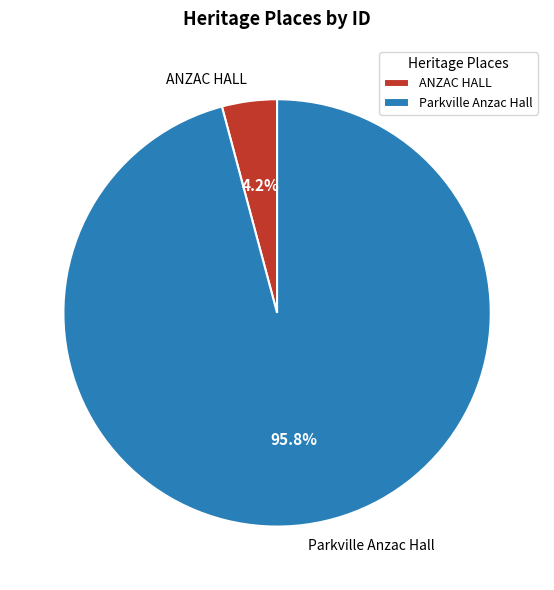

True or false: Parkville Anzac Hall accounts for 90% of the total.

False